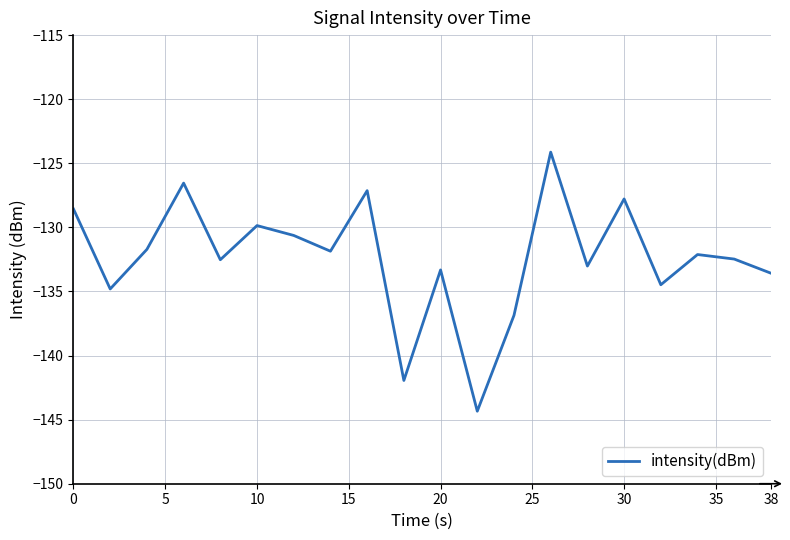

Count the number of data series in this chart.

1